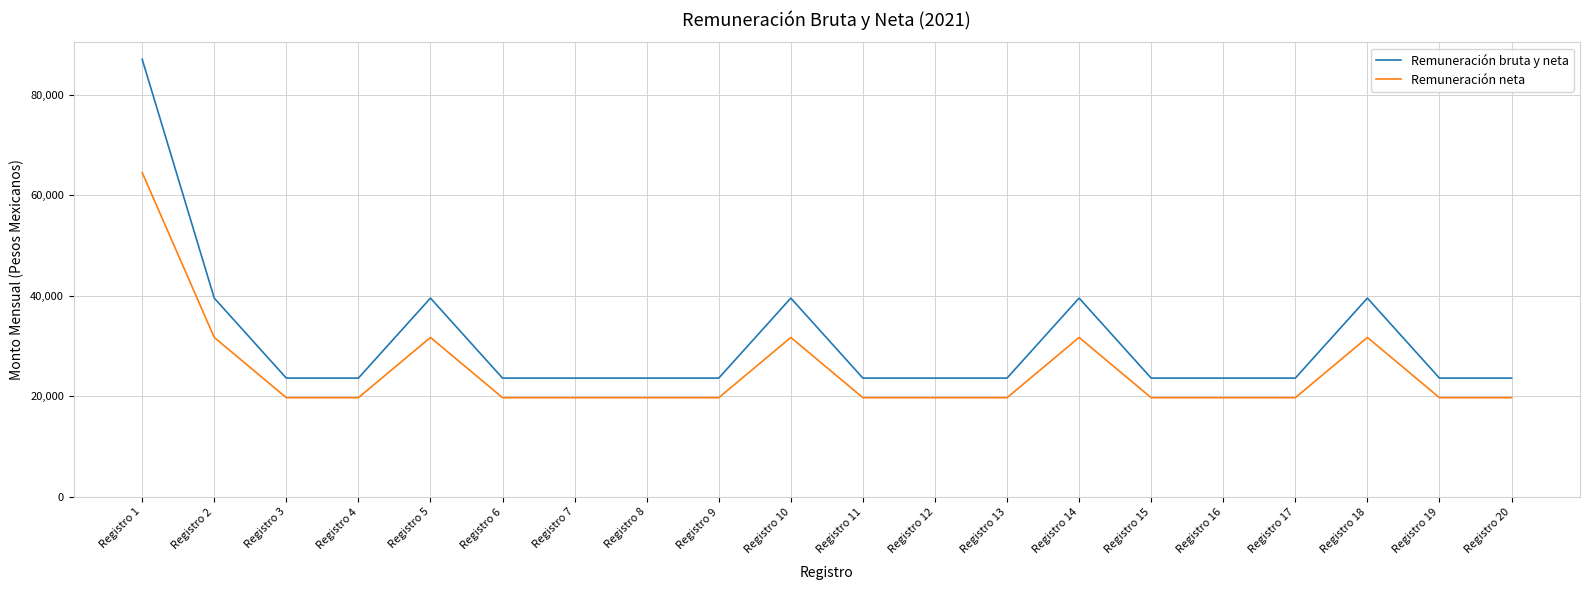

What value does the Remuneración neta series have at Registro 13?

19745.5